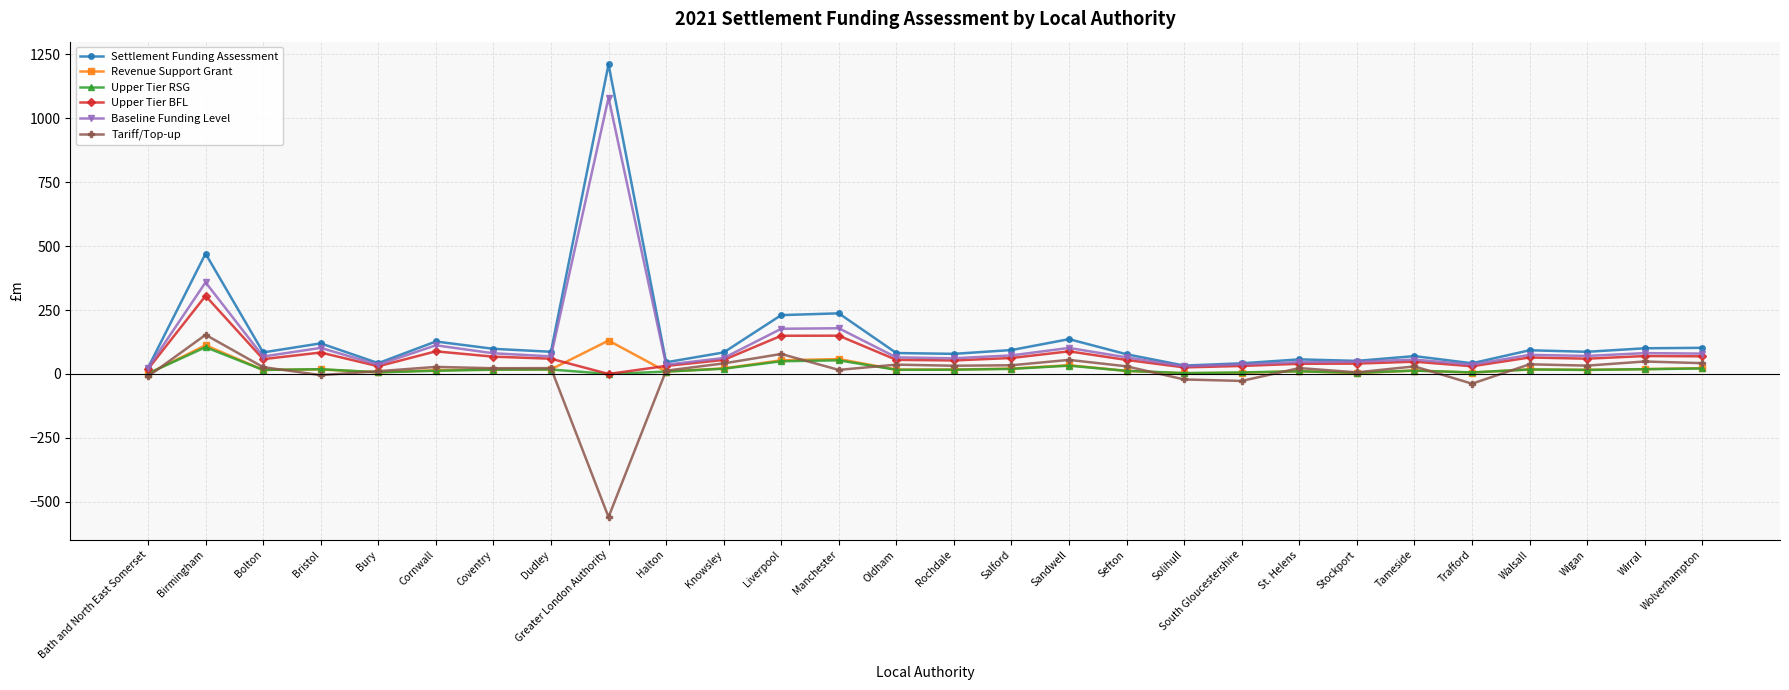

What is the total value across all series at Salford?

303.6